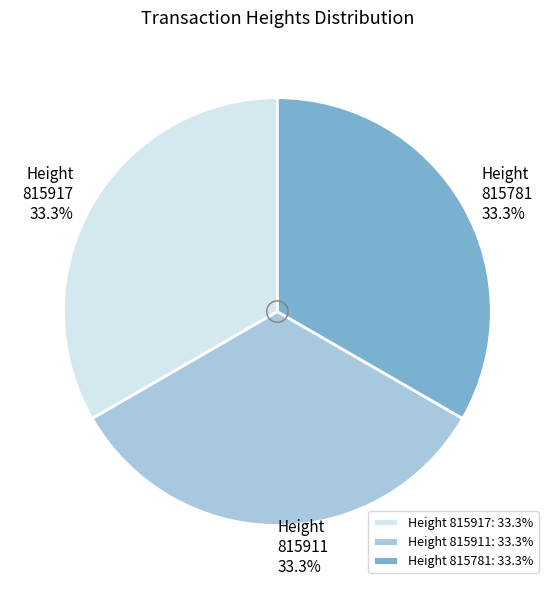

To the nearest percent, what percentage of the pie is 815917?

33%